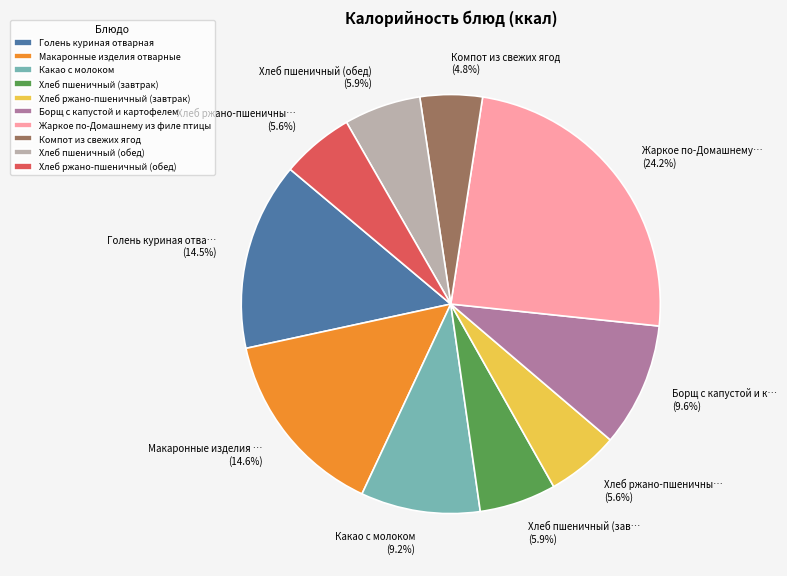

True or false: Жаркое по-Домашнему из филе птицы accounts for 24% of the total.

True